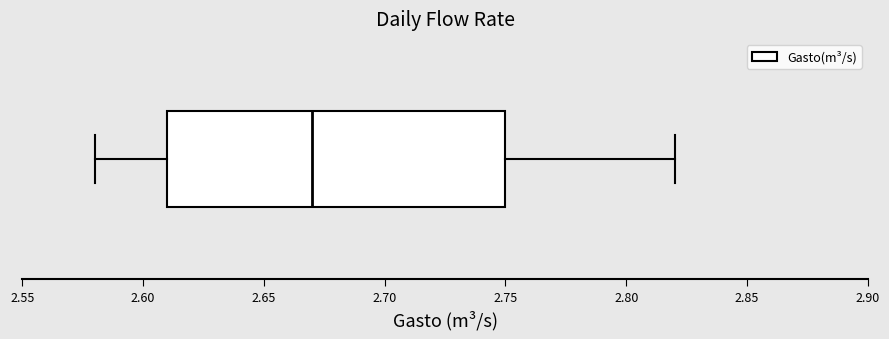

Transcribe this box plot: give where the median line is, the range the box spans, and where the two whiskers end, as read against the x-axis. The values are not printed on the chart, so give them approximately, as read against the axis.

median 2.67, box 2.61 to 2.75, whiskers 2.58 to 2.82